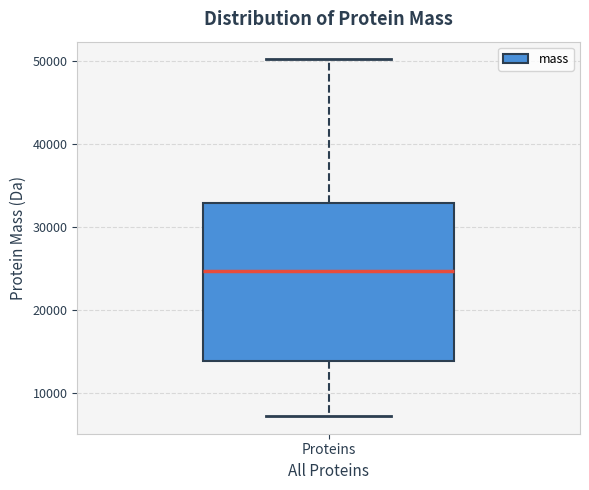

Where is the upper edge of the box for Proteins on the y-axis? The values are not printed on the chart, so give them approximately, as read against the axis.

33000